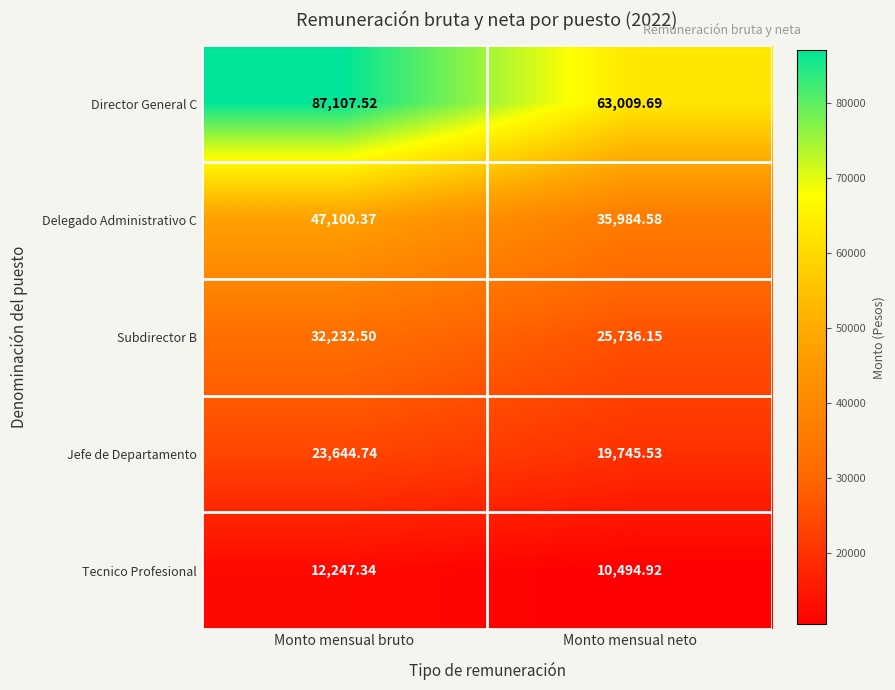

At which category is the sum across all series the highest?

Monto mensual bruto